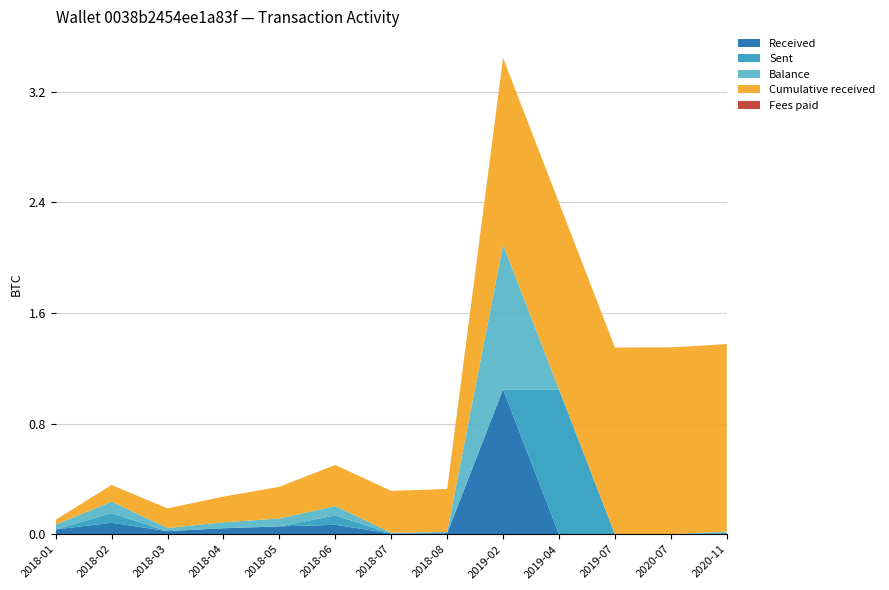

Reading left to right, transcribe all the data shown in this chart.

Received: 2018-01=0.0	2018-02=0.1	2018-03=0.0	2018-04=0.0	2018-05=0.1	2018-06=0.1	2018-07=0.0	2018-08=0.0	2019-02=1.0	2019-04=0.0	2019-07=0.0	2020-07=0.0	2020-11=0.0
Sent: 2018-01=0.0	2018-02=0.1	2018-03=0.0	2018-04=0.0	2018-05=0.0	2018-06=0.1	2018-07=0.0	2018-08=0.0	2019-02=0.0	2019-04=1.0	2019-07=0.0	2020-07=0.0	2020-11=0.0
Balance: 2018-01=0.0	2018-02=0.1	2018-03=0.0	2018-04=0.0	2018-05=0.1	2018-06=0.1	2018-07=0.0	2018-08=0.0	2019-02=1.0	2019-04=0.0	2019-07=0.0	2020-07=0.0	2020-11=0.0
Cumulative received: 2018-01=0.0	2018-02=0.1	2018-03=0.1	2018-04=0.2	2018-05=0.2	2018-06=0.3	2018-07=0.3	2018-08=0.3	2019-02=1.4	2019-04=1.4	2019-07=1.4	2020-07=1.4	2020-11=1.4
Fees paid: 2018-01=0.0	2018-02=0.0	2018-03=0.0	2018-04=0.0	2018-05=0.0	2018-06=0.0	2018-07=0.0	2018-08=0.0	2019-02=0.0	2019-04=0.0	2019-07=0.0	2020-07=0.0	2020-11=0.0